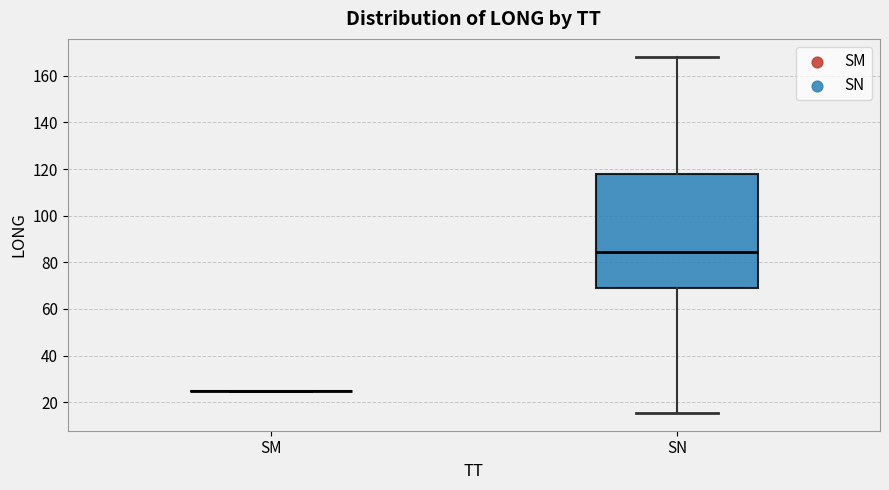

Reading left to right, read every box against the y-axis: the position of its median line, the range the box covers, and the ends of its whiskers. The values are not printed on the chart, so give them approximately, as read against the axis.

SM: box collapsed to a line at 24, whiskers 24 to 24
SN: median 84, box 68 to 118, whiskers 16 to 168